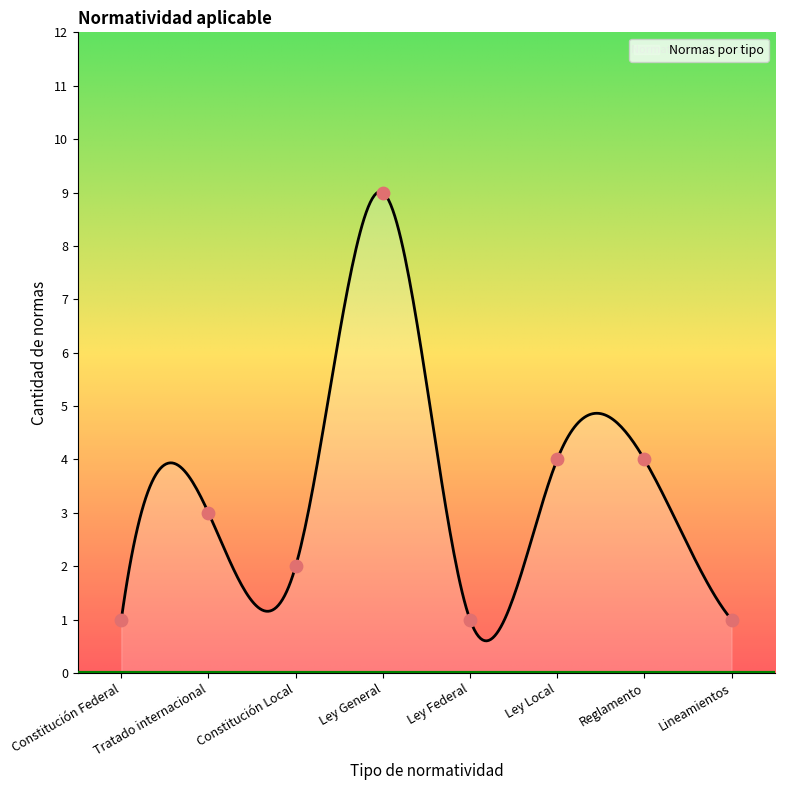

What is the change in value from Tratado internacional to Ley General?

+6